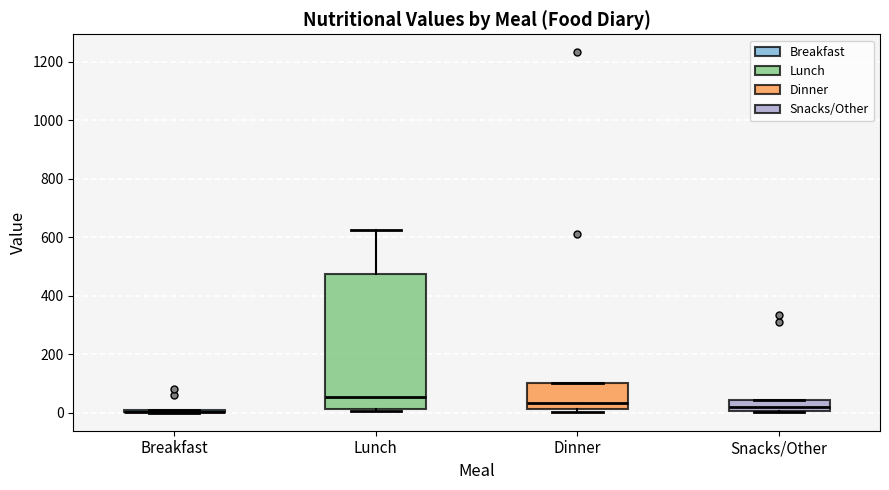

Reading left to right, transcribe this box plot: for each box, give where its median line is, the range the box spans, and where its two whiskers end, as read against the y-axis. The values are not printed on the chart, so give them approximately, as read against the axis.

Breakfast: box collapsed to a line at 0, whiskers 0 to 0
Lunch: median 60, box 20 to 480, whiskers 0 to 620
Dinner: median 40, box 20 to 100, whiskers 0 to 100
Snacks/Other: median 20, box 0 to 40, whiskers 0 (just below the box's lower edge) to 40